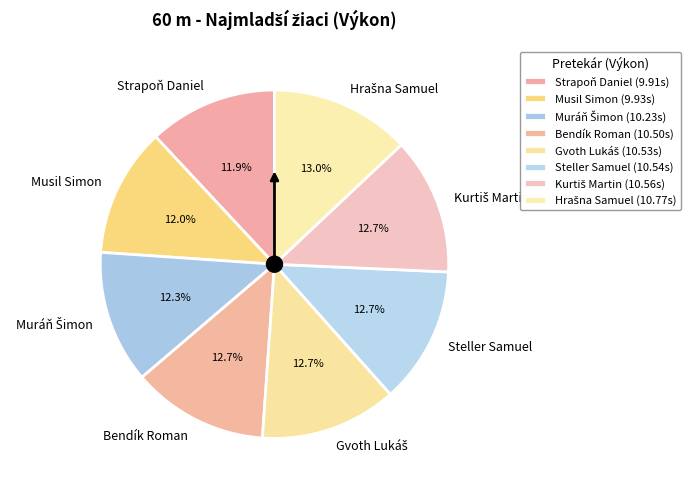

Is it true that Bendík Roman is 13% of the pie?

True